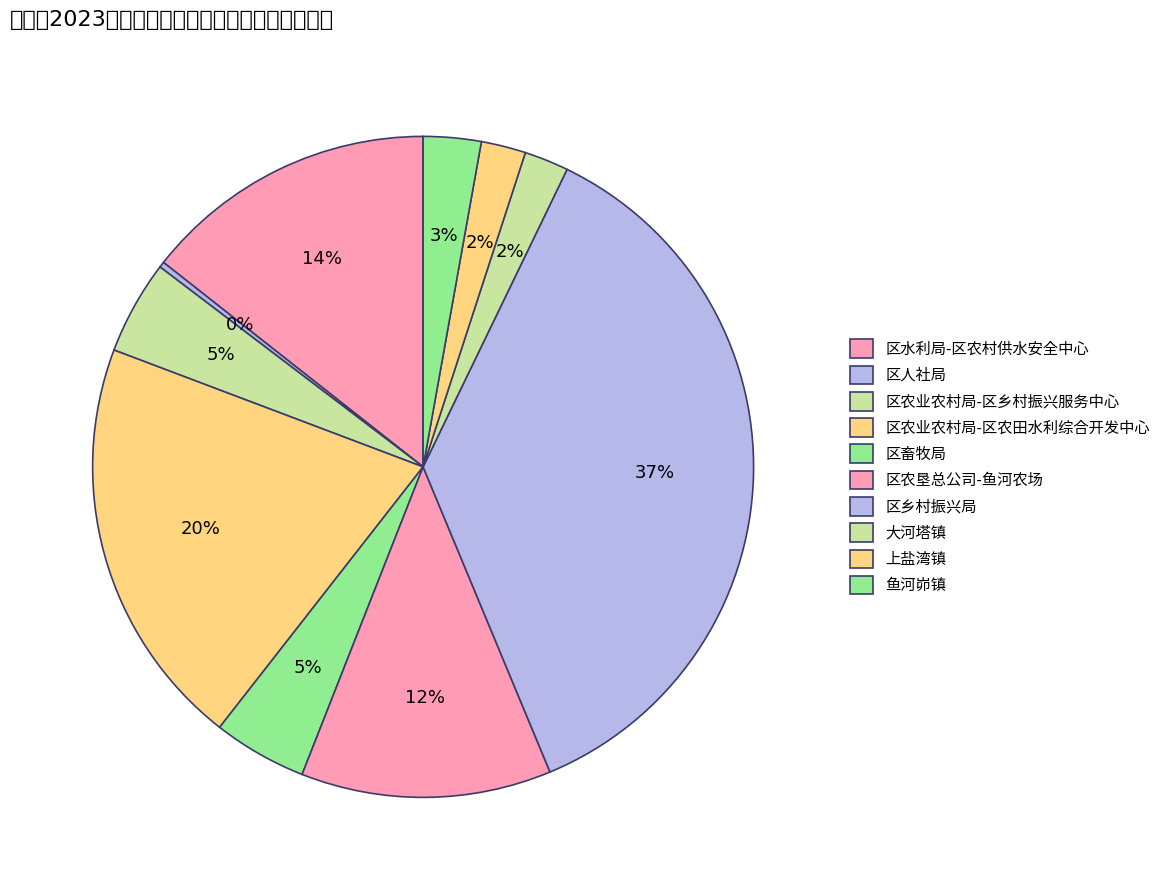

To the nearest percent, what is the combined percentage of 区畜牧局 and 上盐湾镇?

7%